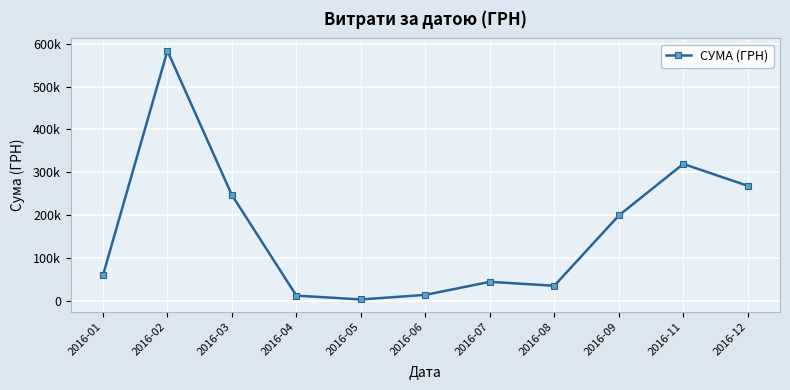

The chart shows a value of 5181.0 at 2016-05. True or false?

False